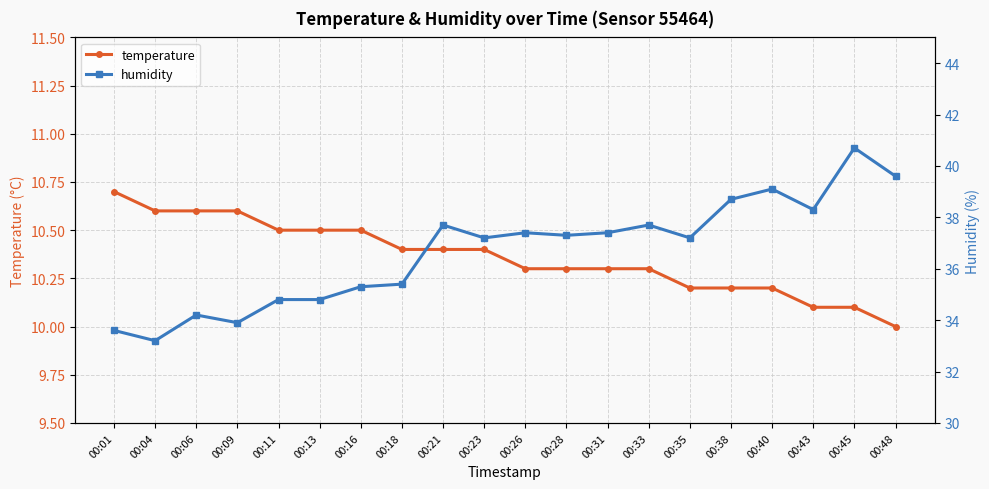

True or false: temperature has more than 0 interior local peaks.

False